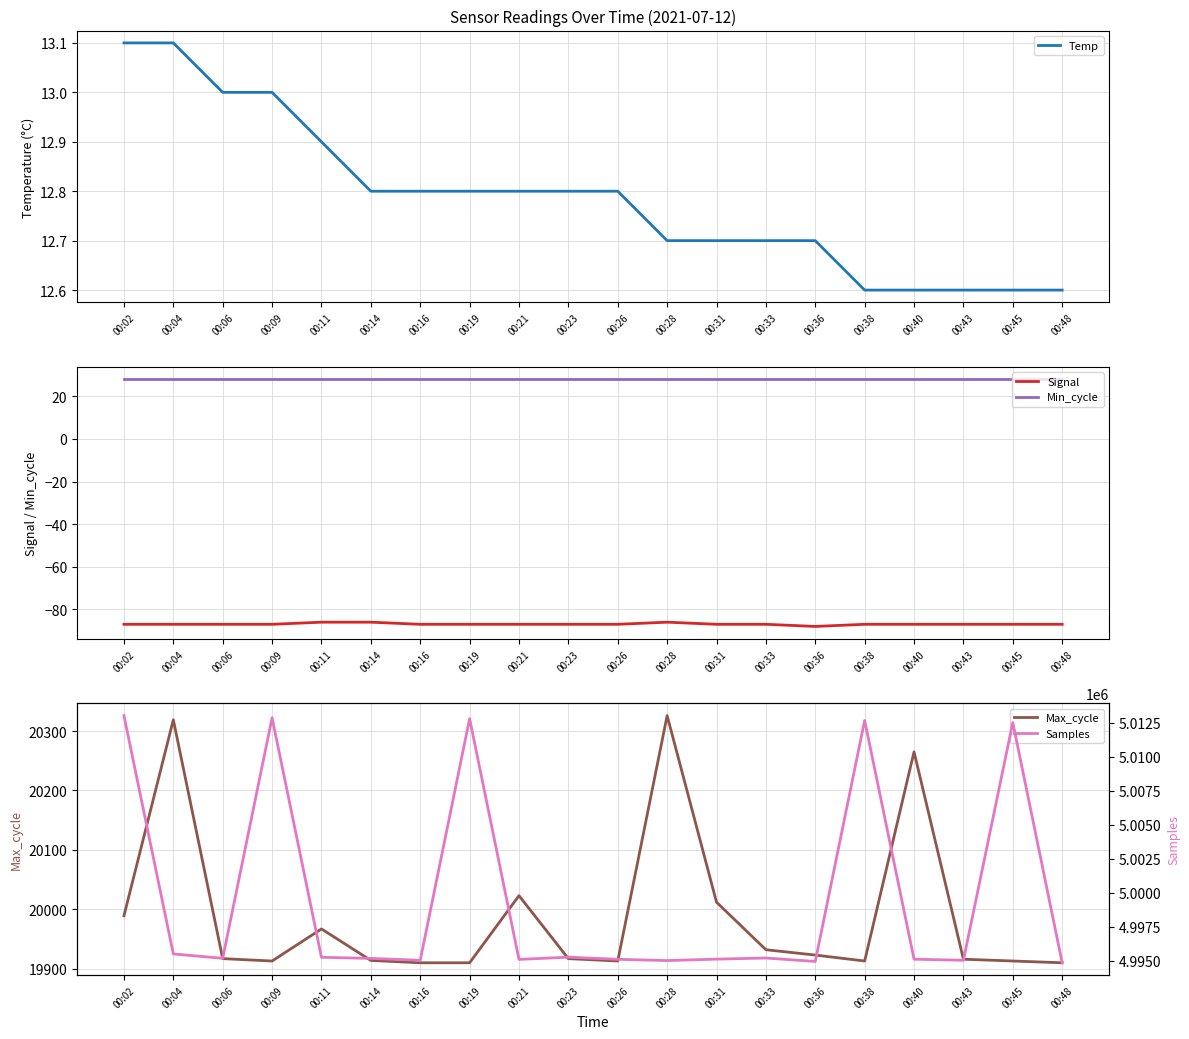

Between 00:40 and 00:43, which is larger?

00:40